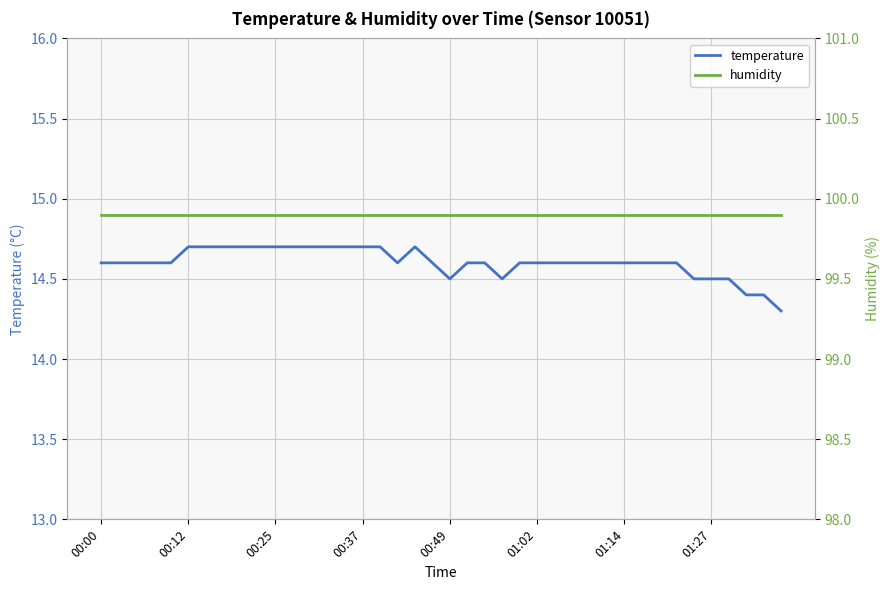

What are all the series names shown in the legend?

temperature, humidity